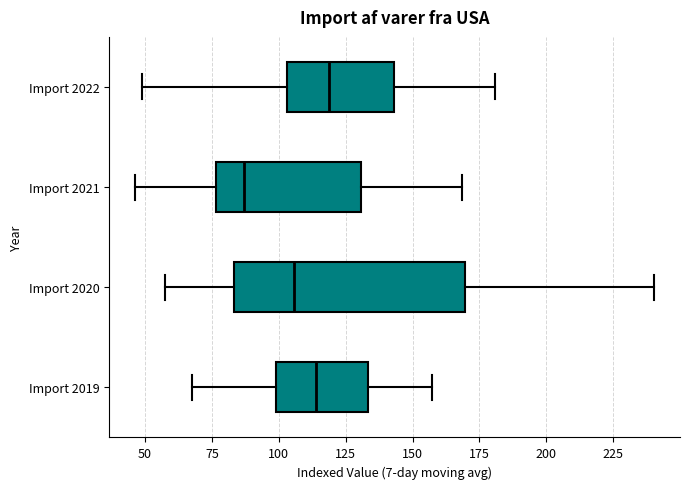

Reading bottom to top, read every box against the x-axis: the position of its median line, the range the box covers, and the ends of its whiskers. The values are not printed on the chart, so give them approximately, as read against the axis.

Import 2019: median 115, box 100 to 135, whiskers 65 to 155
Import 2020: median 105, box 85 to 170, whiskers 55 to 240
Import 2021: median 85, box 75 to 130, whiskers 45 to 170
Import 2022: median 120, box 105 to 145, whiskers 50 to 180